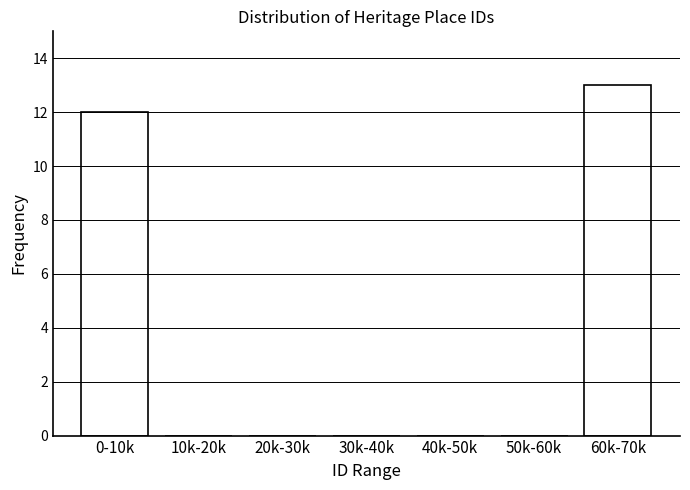

Reading left to right, transcribe all the data shown in this chart.

0-10k=12	10k-20k=0	20k-30k=0	30k-40k=0	40k-50k=0	50k-60k=0	60k-70k=13